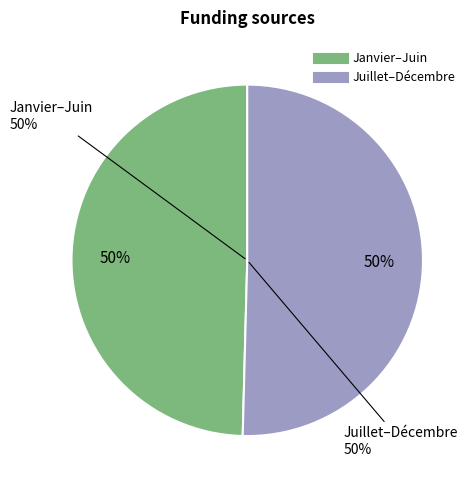

Is there any slice that represents more than half of the pie?

No